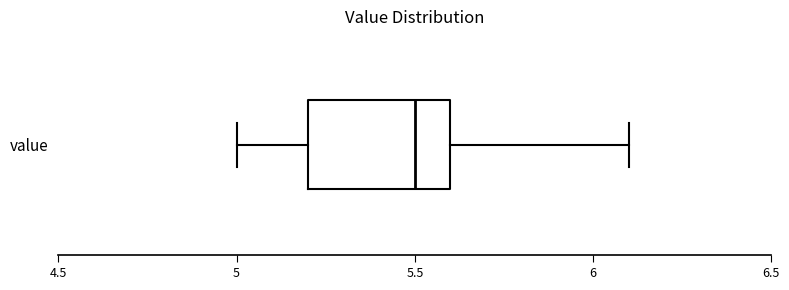

Where does the left whisker of the box for value end on the x-axis? The values are not printed on the chart, so give them approximately, as read against the axis.

5.0